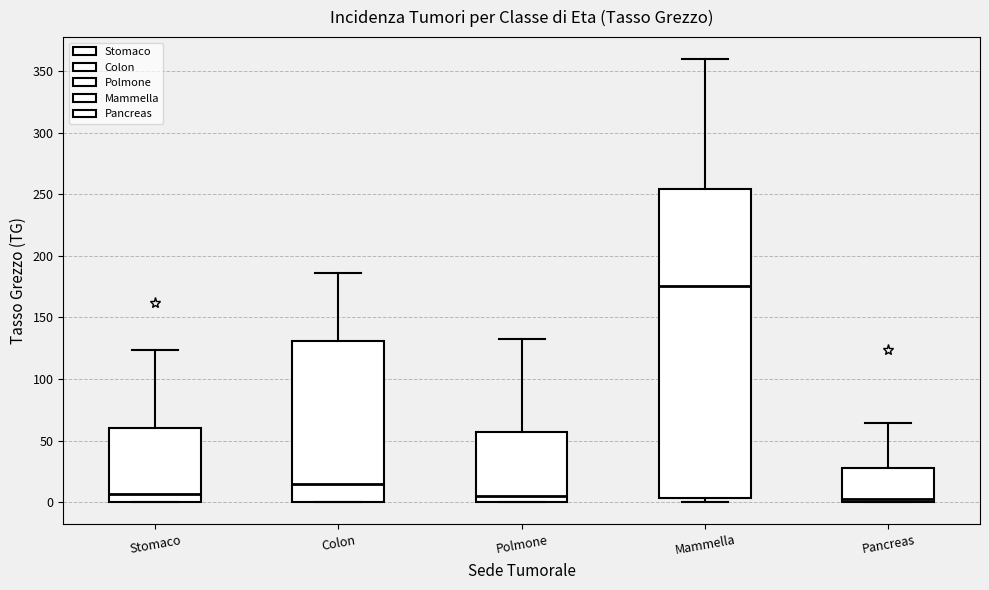

Where is the lower edge of the box for Mammella on the y-axis? The values are not printed on the chart, so give them approximately, as read against the axis.

5